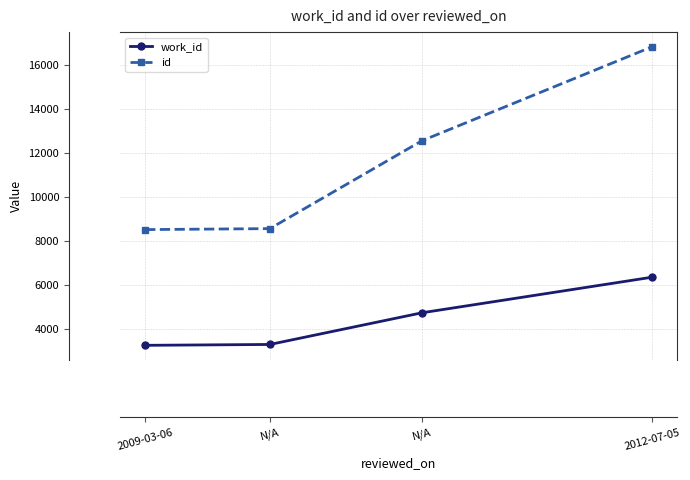

Which series has the largest total across all categories?

id